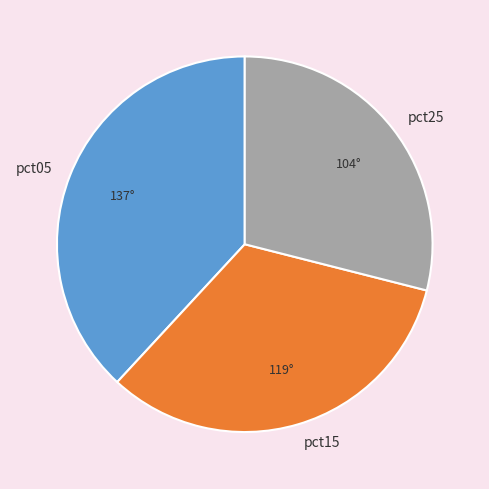

Rank the categories by value from lowest to highest.

pct25, pct15, pct05